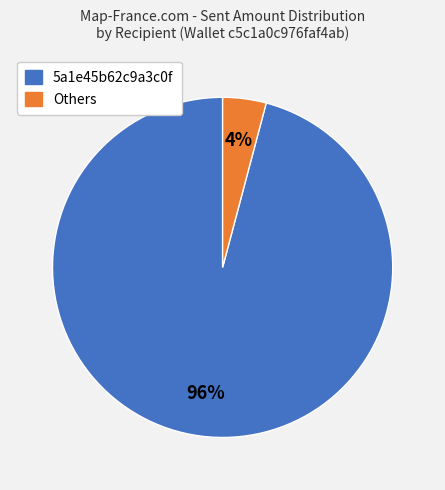

Is there a majority slice in this chart?

Yes